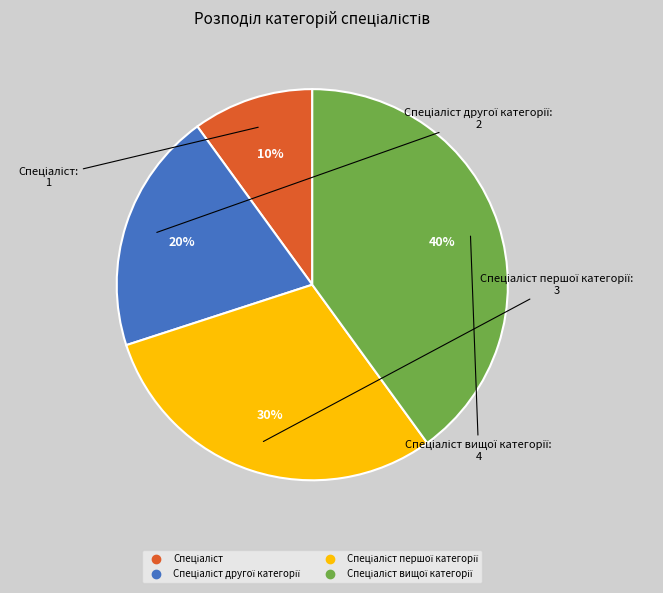

To the nearest percent, what is the difference between the largest and smallest slice percentages?

30%